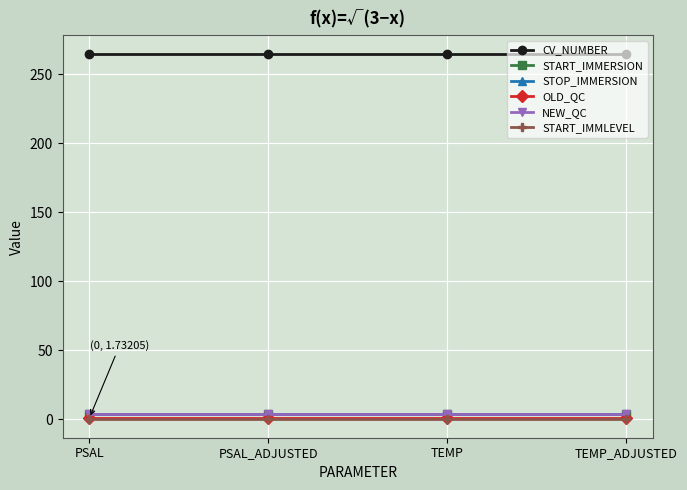

True or false: OLD_QC has more than 0 interior local peaks.

False